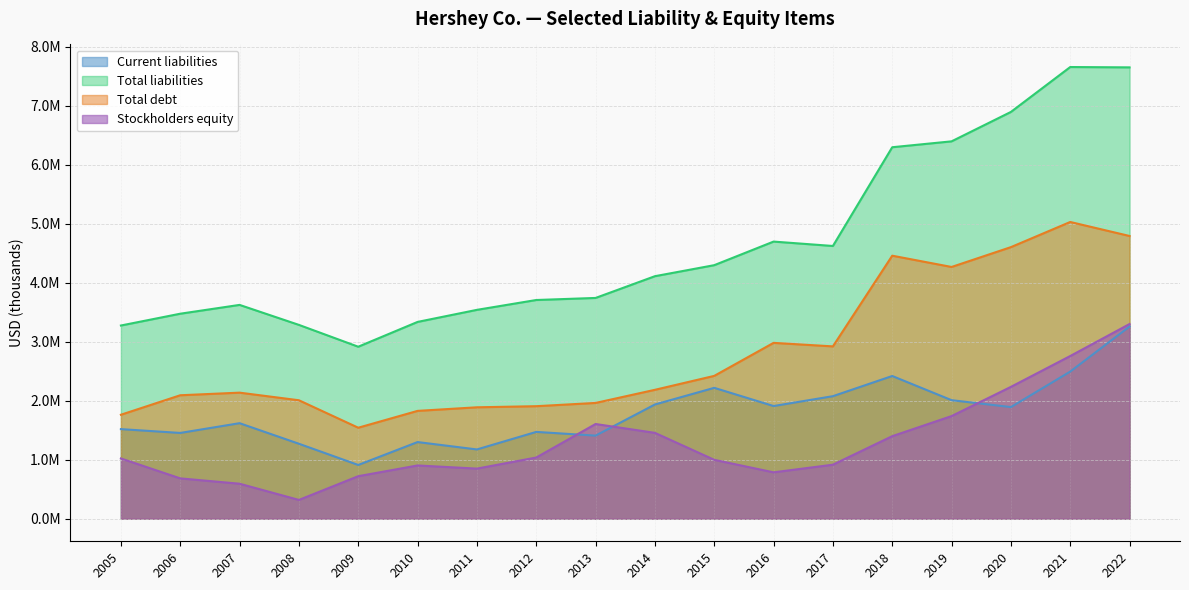

At how many categories does at least one series exceed 7196816?

2